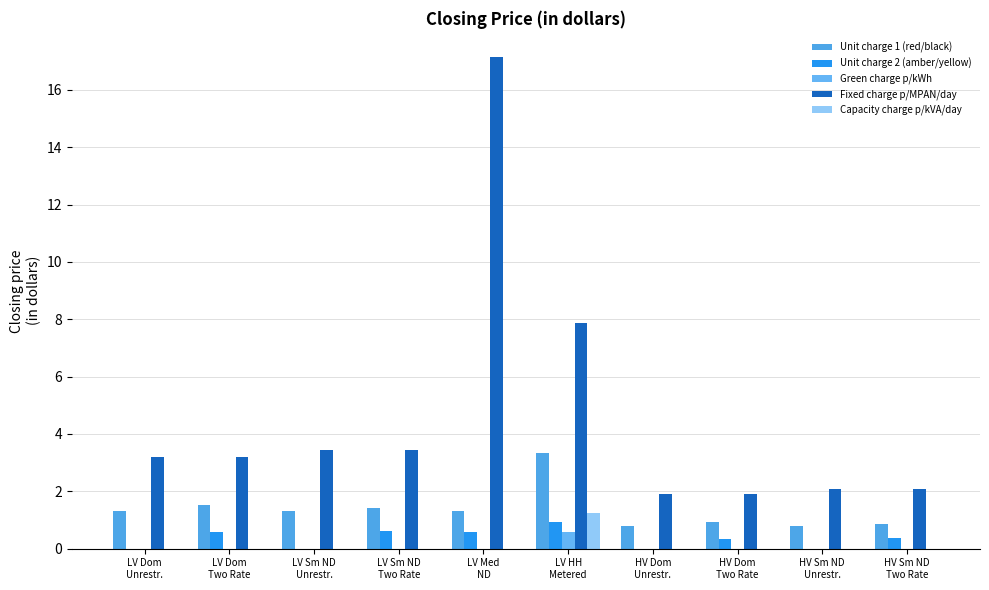

Where is Unit charge 1 (red/black) nearest to the value 2?

LV Dom
Two Rate